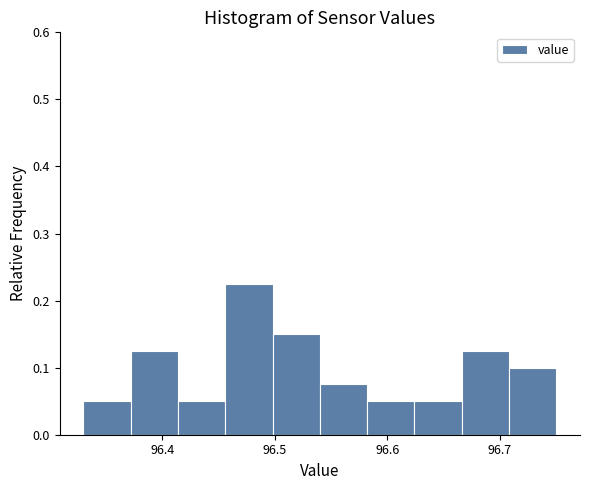

Reading left to right, list every bar in this chart as the range it spans on the x-axis followed by its height. Neither the bar edges nor the heights are printed on the chart, so give them approximately, as read against the axes.

96.330 to 96.372: 0.05
96.372 to 96.414: 0.13
96.414 to 96.456: 0.05
96.456 to 96.498: 0.23
96.498 to 96.540: 0.15
96.540 to 96.582: 0.08
96.582 to 96.624: 0.05
96.624 to 96.666: 0.05
96.666 to 96.708: 0.13
96.708 to 96.750: 0.10